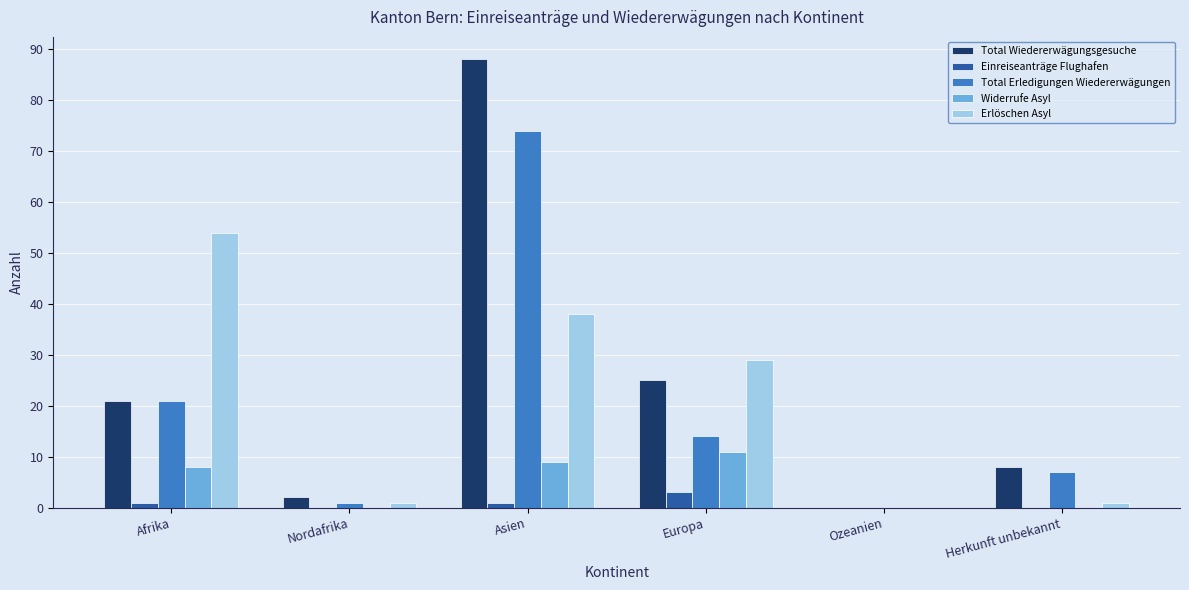

Is it true that Widerrufe Asyl equals 6 at Europa?

False